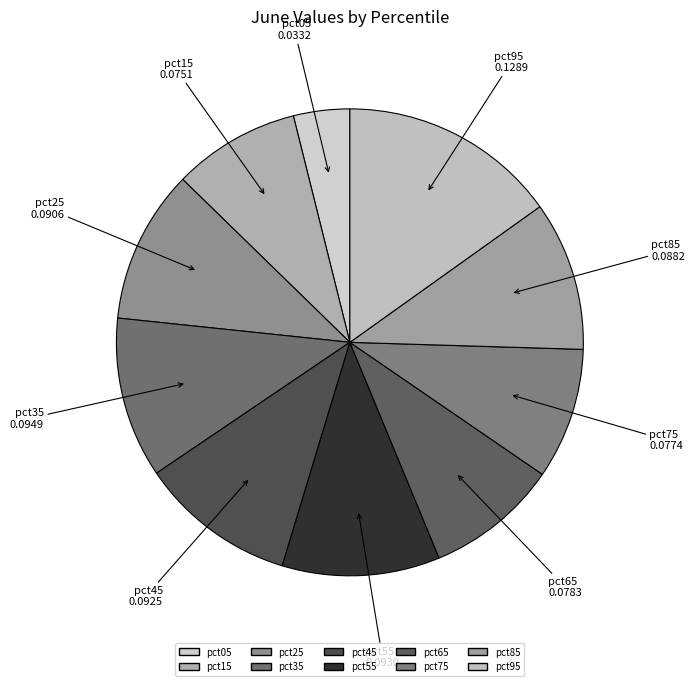

Between pct95 and pct05, which is larger?

pct95